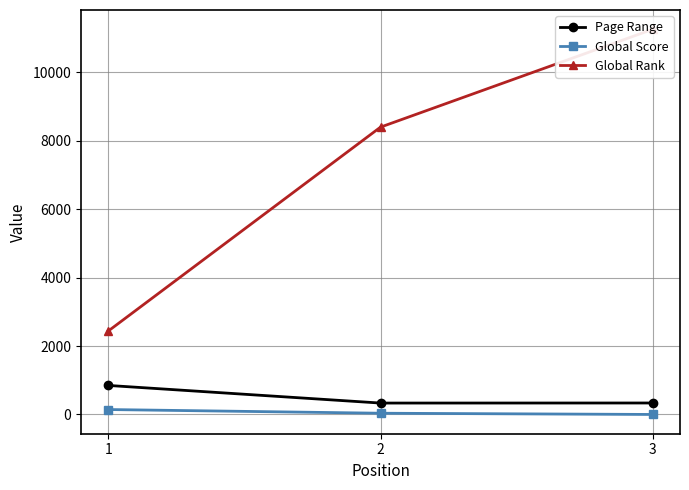

At 3, list the series in order from smallest to largest.

Global Score, Page Range, Global Rank